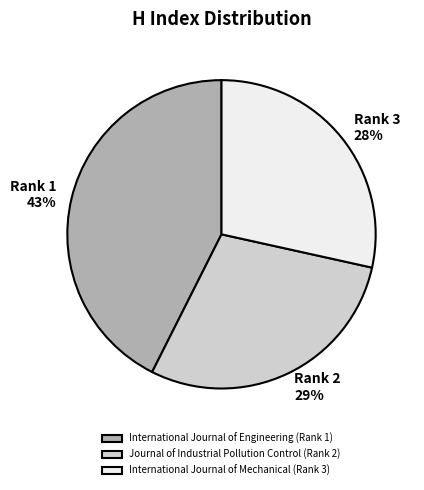

Is the sum of International Journal of Mechanical (Rank 3) and Journal of Industrial Pollution Control (Rank 2) greater than half?

Yes